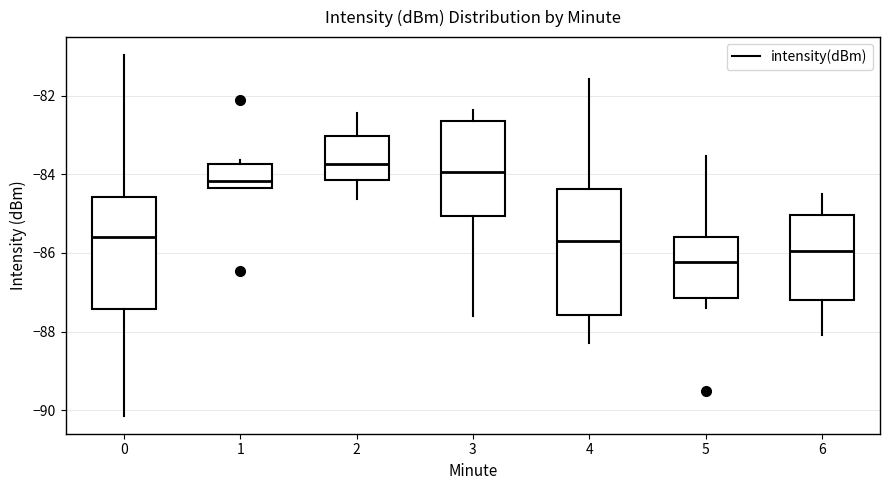

Where is the lower edge of the box at x = 0 on the y-axis? The values are not printed on the chart, so give them approximately, as read against the axis.

-87.4